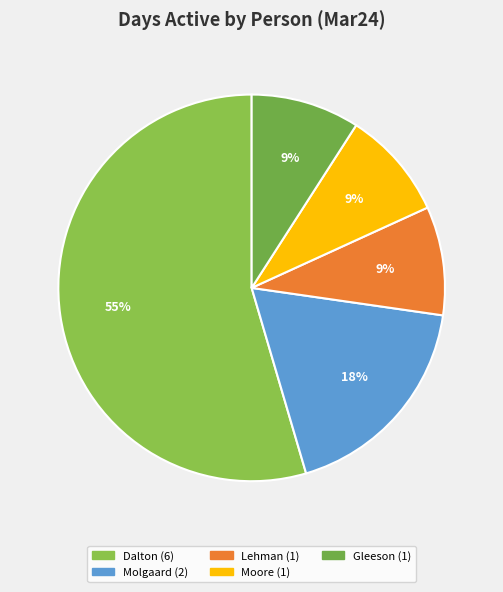

Which slice is the largest?

Dalton